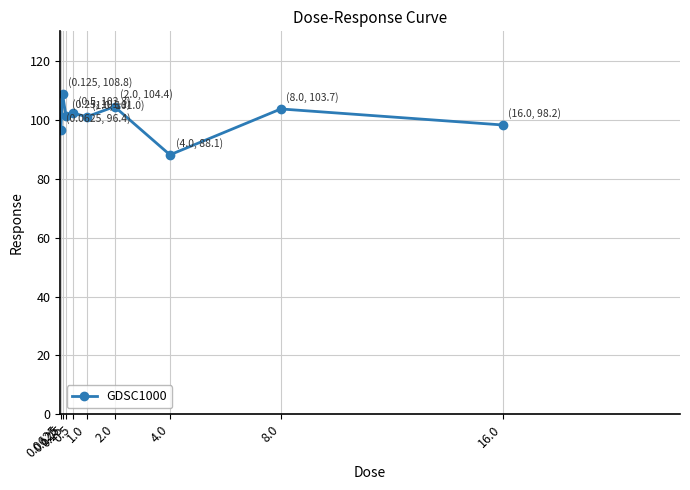

True or false: the data has more than 0 interior local peaks.

True